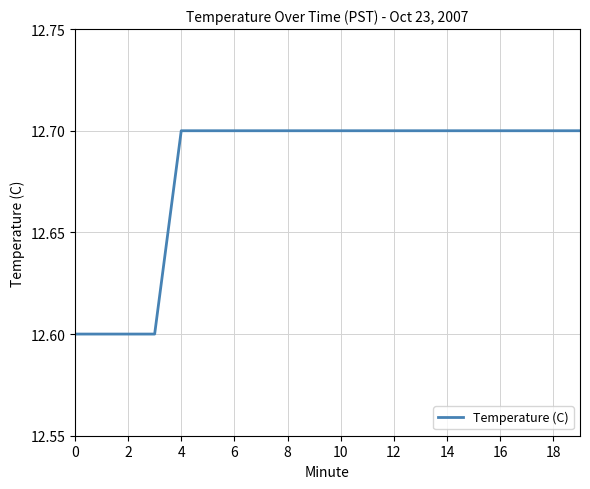

Reading left to right, extract all data points from this chart.

12.6	12.6	12.6	12.6	12.7	12.7	12.7	12.7	12.7	12.7	12.7	12.7	12.7	12.7	12.7	12.7	12.7	12.7	12.7	12.7